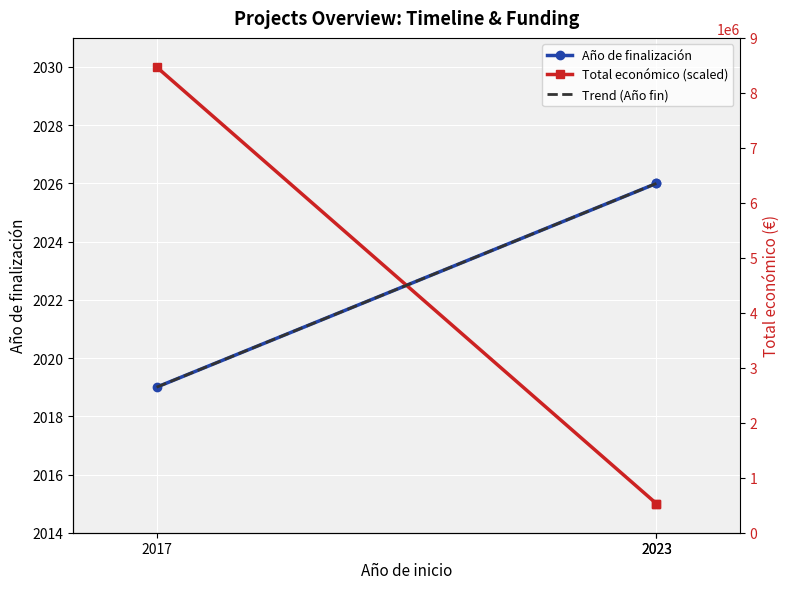

How many lines are shown in the chart?

2